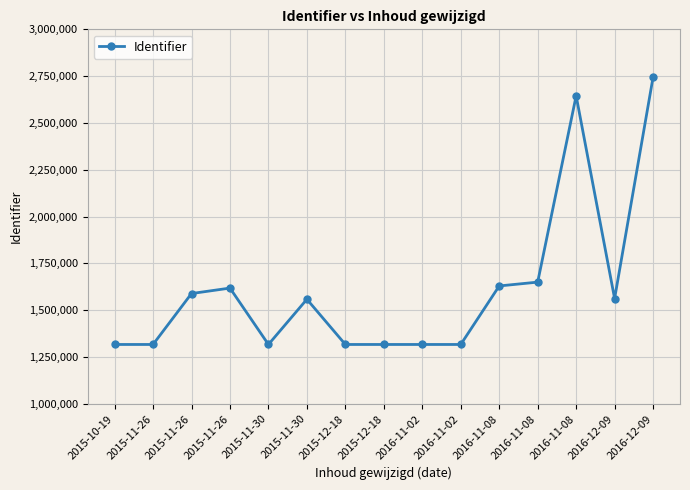

How many interior local peaks (higher than both neighbors) does the data have?

4